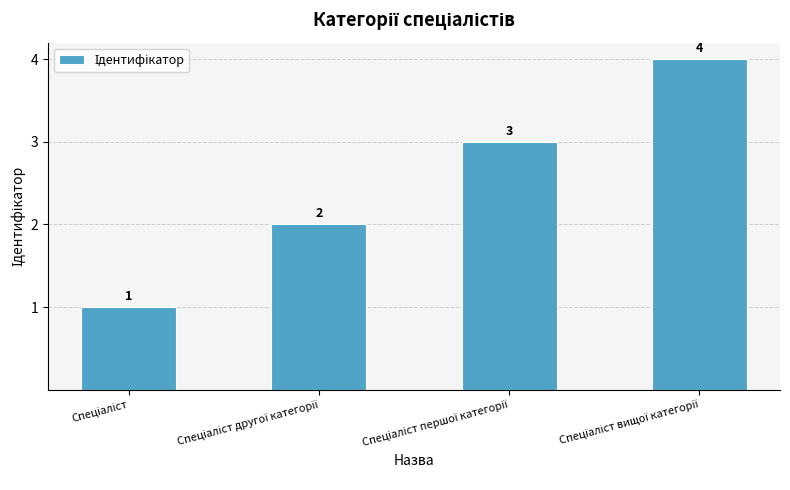

What is the maximum value shown in the chart?

4